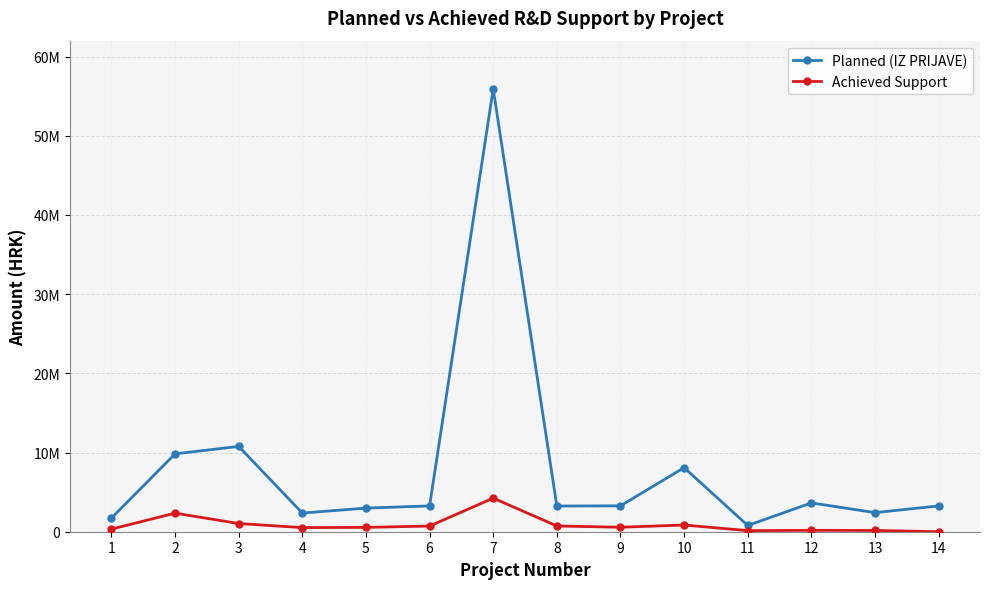

What is the highest value of the Planned (IZ PRIJAVE) series?

55914219.9